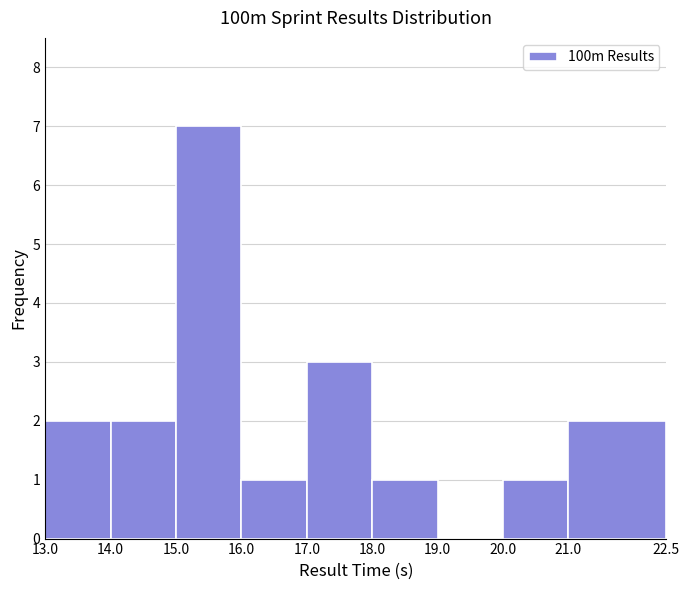

Reading left to right, transcribe this chart: for each bar, give the range it covers on the x-axis and its height. The values are not printed on the chart, so give them approximately, as read against the axis.

13.0 to 14.0: 2
14.0 to 15.0: 2
15.0 to 16.0: 7
16.0 to 17.0: 1
17.0 to 18.0: 3
18.0 to 19.0: 1
19.0 to 20.0: 0
20.0 to 21.0: 1
21.0 to 22.5: 2